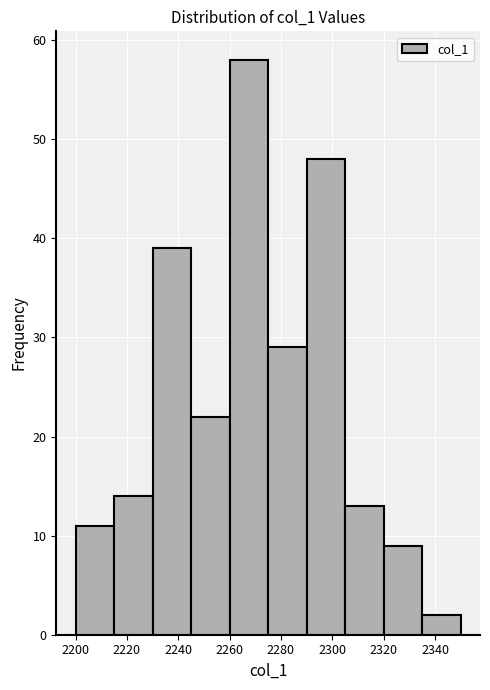

What is the height of the bar covering 2245 to 2260 on the x-axis? Neither the bar edges nor the heights are printed on the chart, so give them approximately, as read against the axes.

22